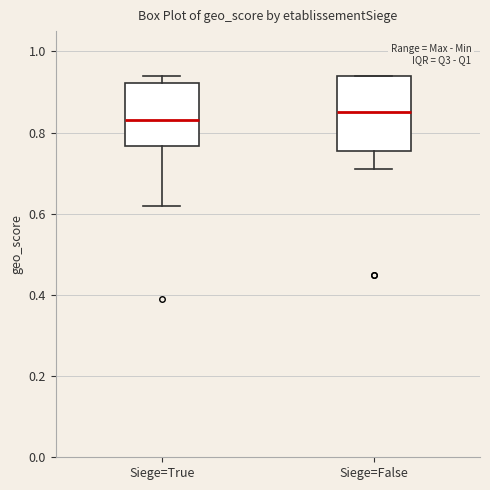

Which box's median line is the lowest?

Siege=True